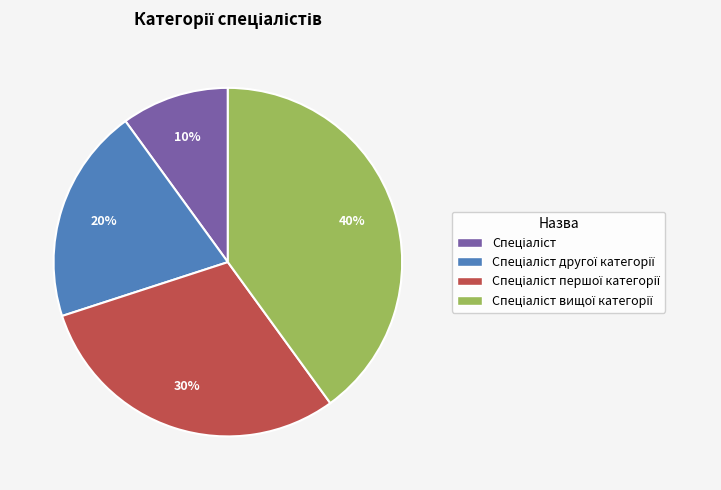

Count the number of slices in the pie.

4